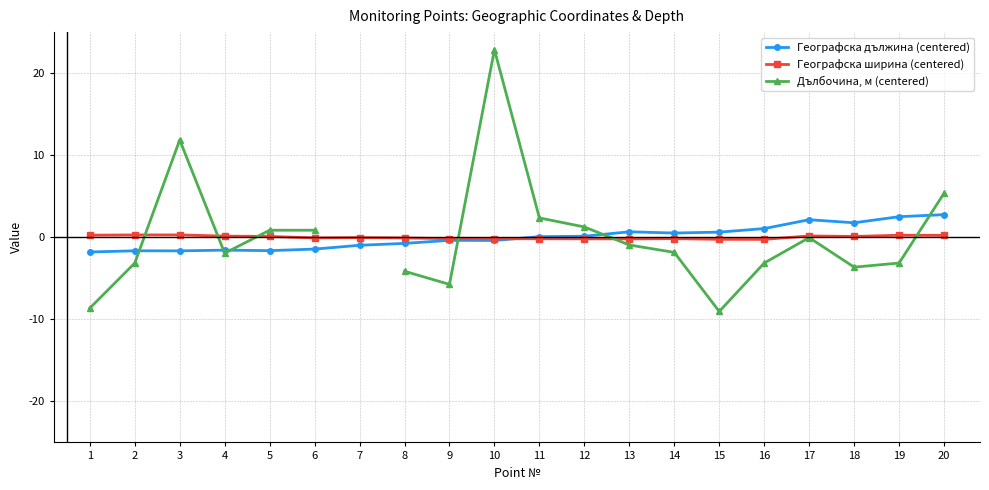

The Дълбочина, м (centered) series shows 0.6 at 11. True or false?

False